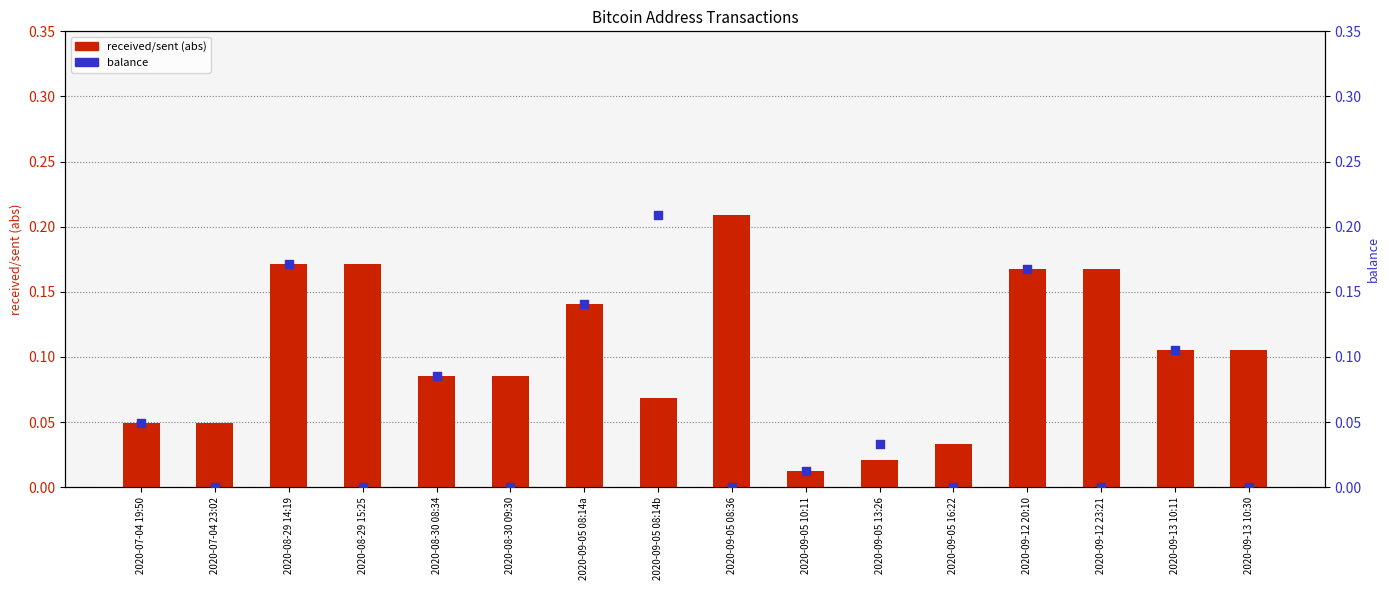

Which series has the largest total across all categories?

received/sent (abs)